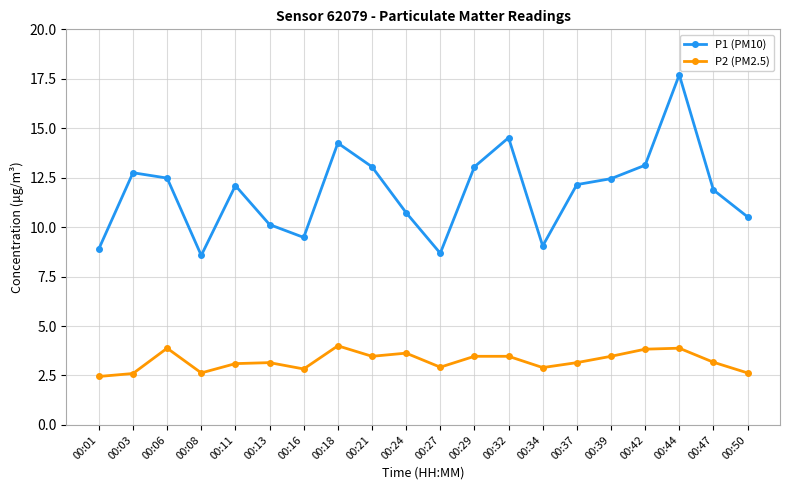

Which series has the widest spread of values?

P1 (PM10)